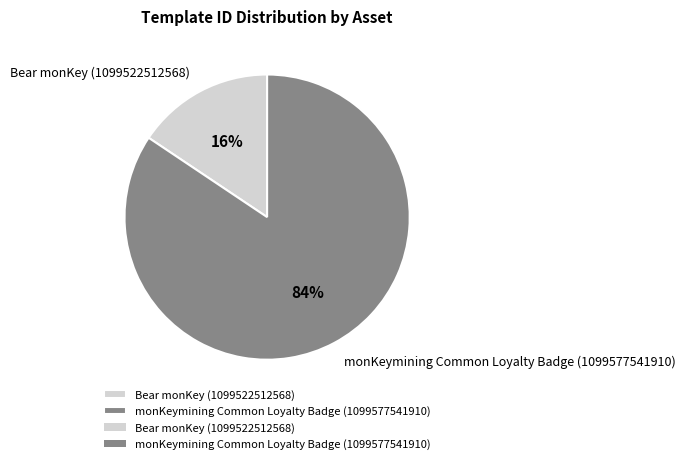

The monKeymining Common Loyalty Badge (1099577541910) slice represents 96% of the pie. True or false?

False